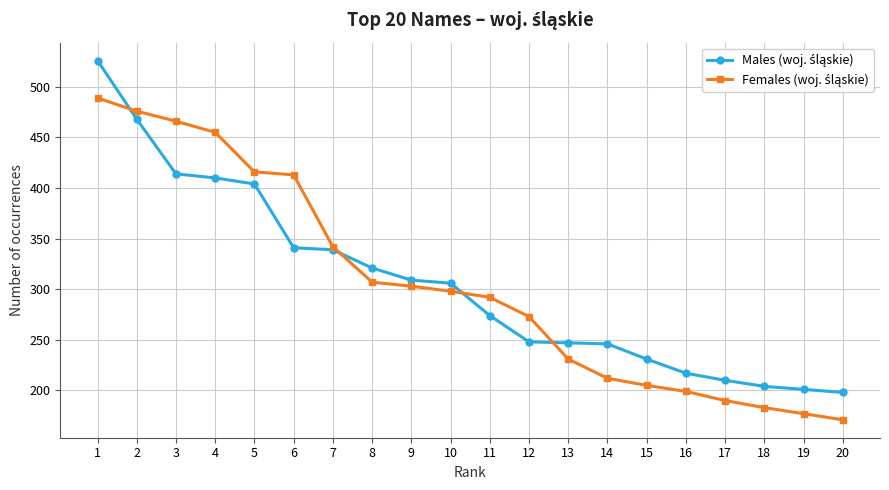

What is the greatest value displayed?

526